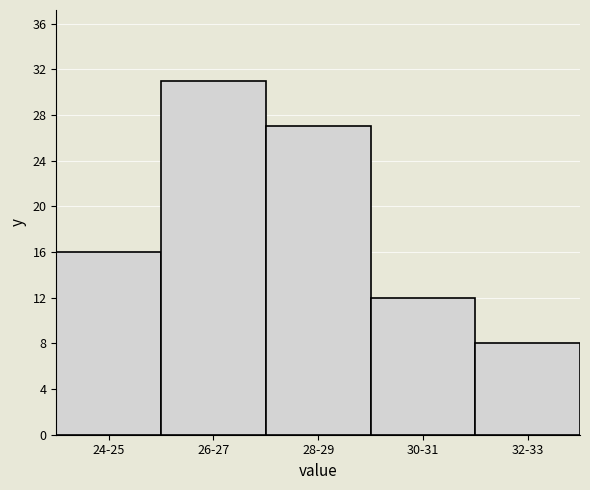

Reading left to right, what are all the values shown in this chart?

24-25=16	26-27=31	28-29=27	30-31=12	32-33=8